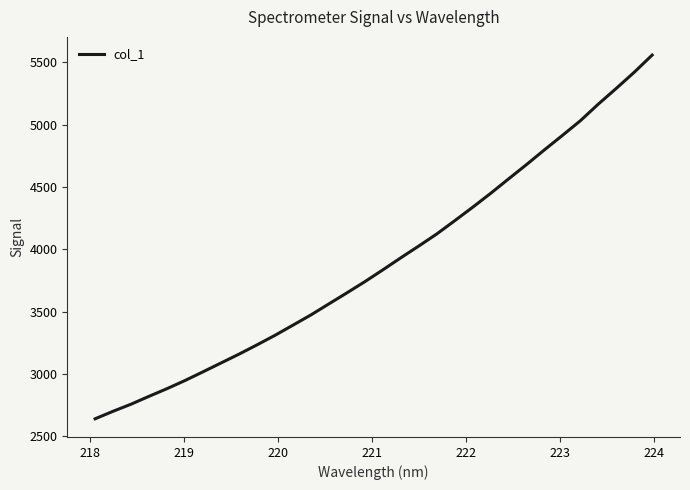

What is the difference between the maximum and minimum values?

2917.2